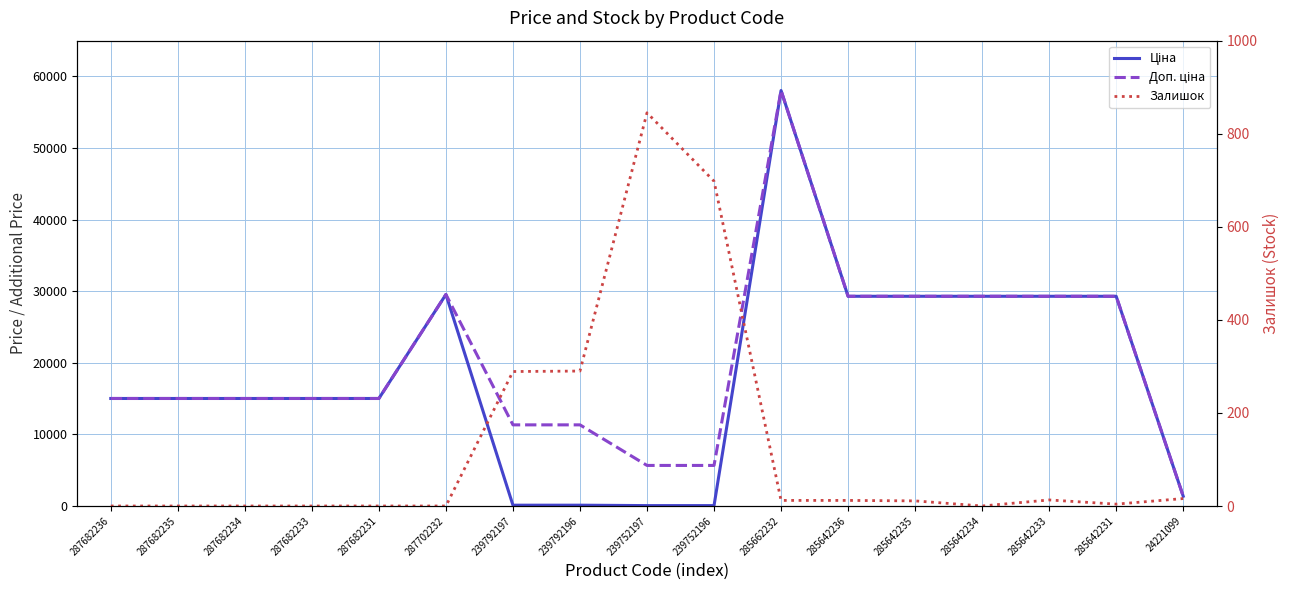

Is it true that Ціна equals 6854.8 at 287682233?

False